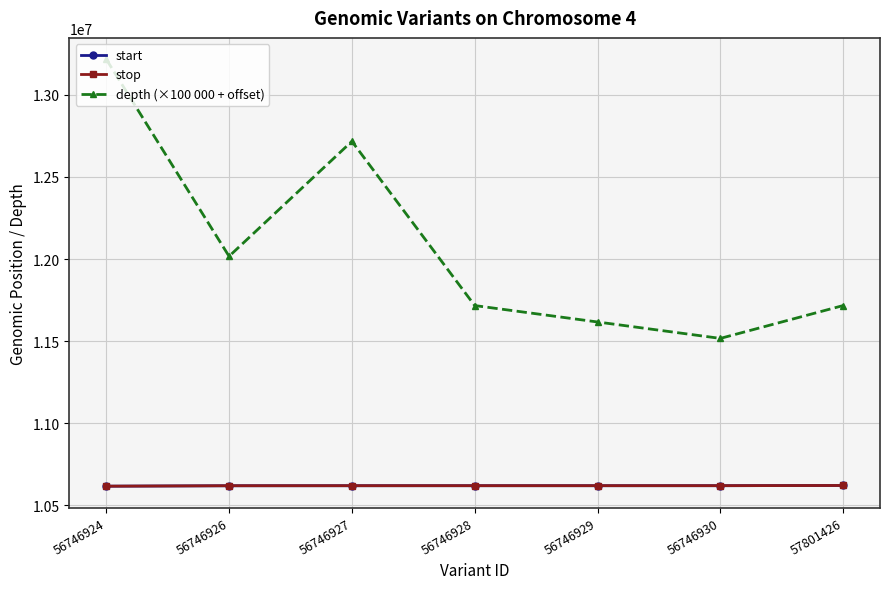

At how many categories does at least one series exceed 10715019?

7